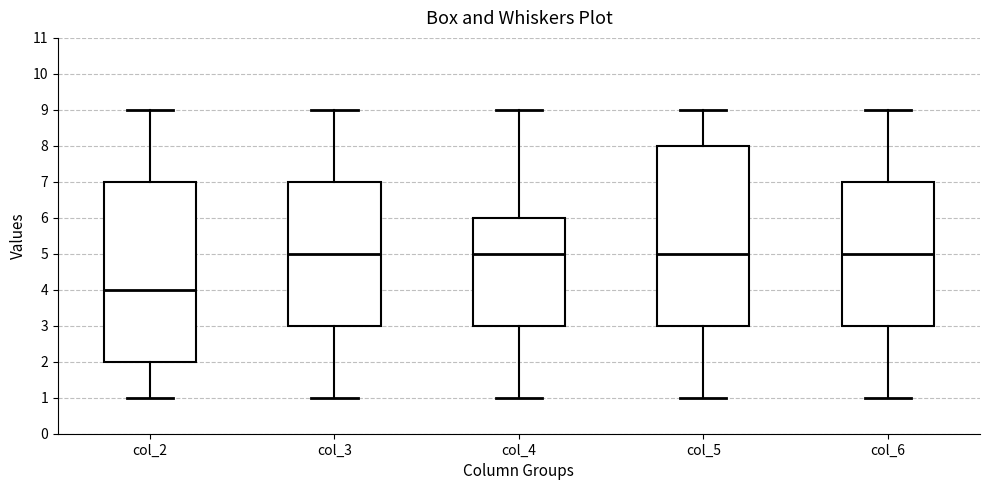

Reading left to right, read every box against the y-axis: the position of its median line, the range the box covers, and the ends of its whiskers. The values are not printed on the chart, so give them approximately, as read against the axis.

col_2: median 4, box 2 to 7, whiskers 1 to 9
col_3: median 5, box 3 to 7, whiskers 1 to 9
col_4: median 5, box 3 to 6, whiskers 1 to 9
col_5: median 5, box 3 to 8, whiskers 1 to 9
col_6: median 5, box 3 to 7, whiskers 1 to 9